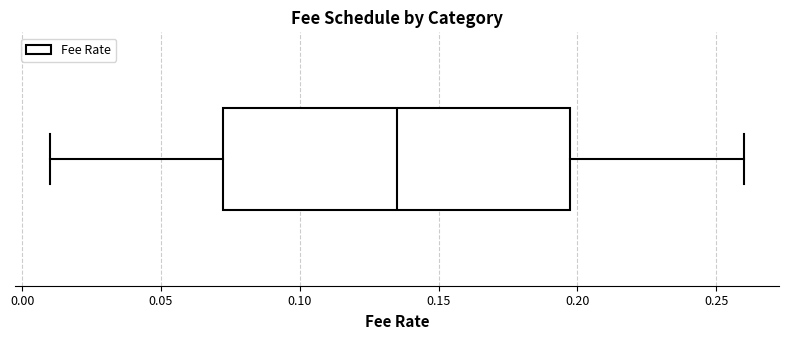

Read this box plot against the x-axis: the position of the median line, the range covered by the box, and the ends of both whiskers. The values are not printed on the chart, so give them approximately, as read against the axis.

median 0.135, box 0.075 to 0.200, whiskers 0.010 to 0.260